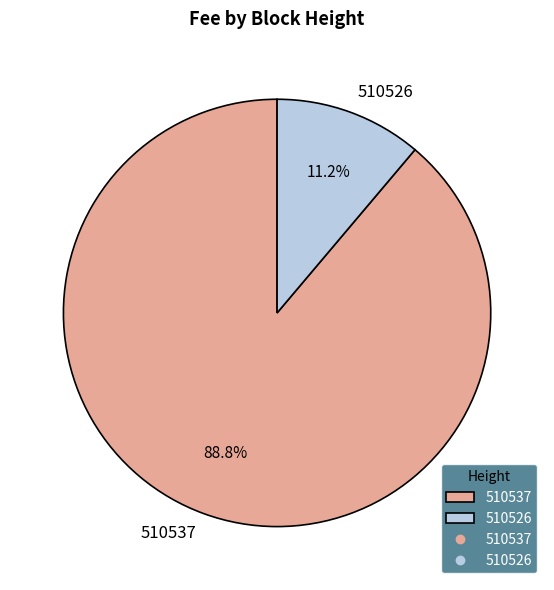

What percentage is the 510537 slice, to the nearest percent?

89%